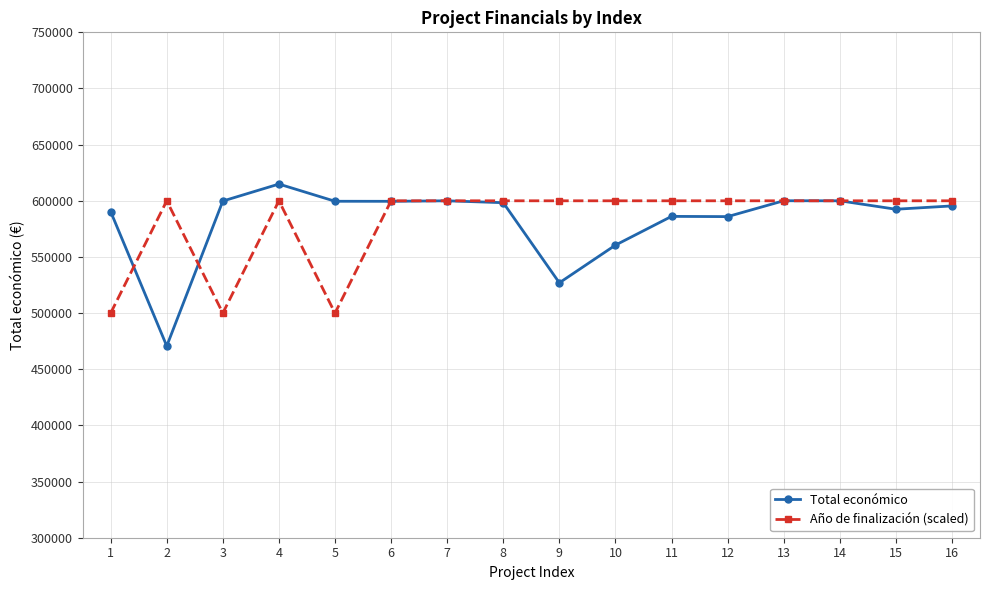

At how many categories does at least one series exceed 561387?

16